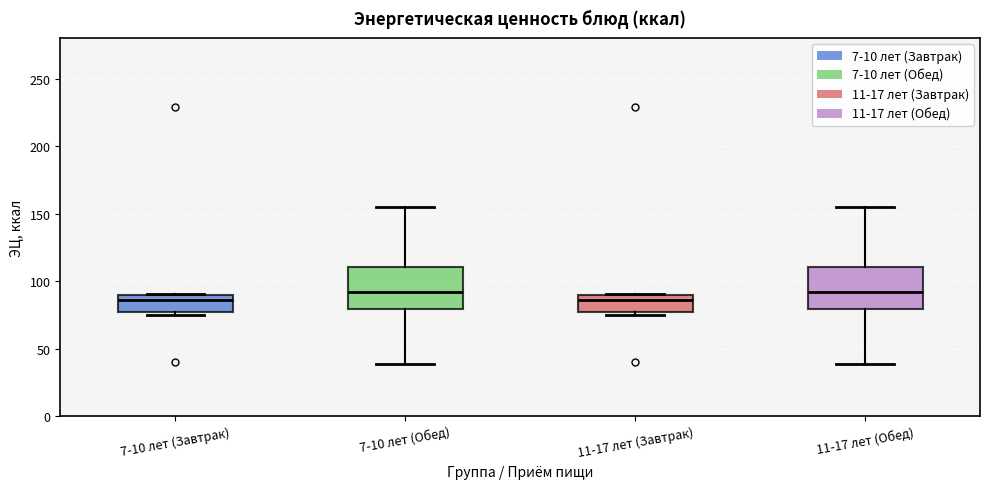

Reading left to right, read every box against the y-axis: the position of its median line, the range the box covers, and the ends of its whiskers. The values are not printed on the chart, so give them approximately, as read against the axis.

7-10 лет (Завтрак): median 85, box 75 to 90, whiskers 75 (just below the box's lower edge) to 90
7-10 лет (Обед): median 90, box 80 to 110, whiskers 40 to 155
11-17 лет (Завтрак): median 85, box 75 to 90, whiskers 75 (just below the box's lower edge) to 90
11-17 лет (Обед): median 90, box 80 to 110, whiskers 40 to 155